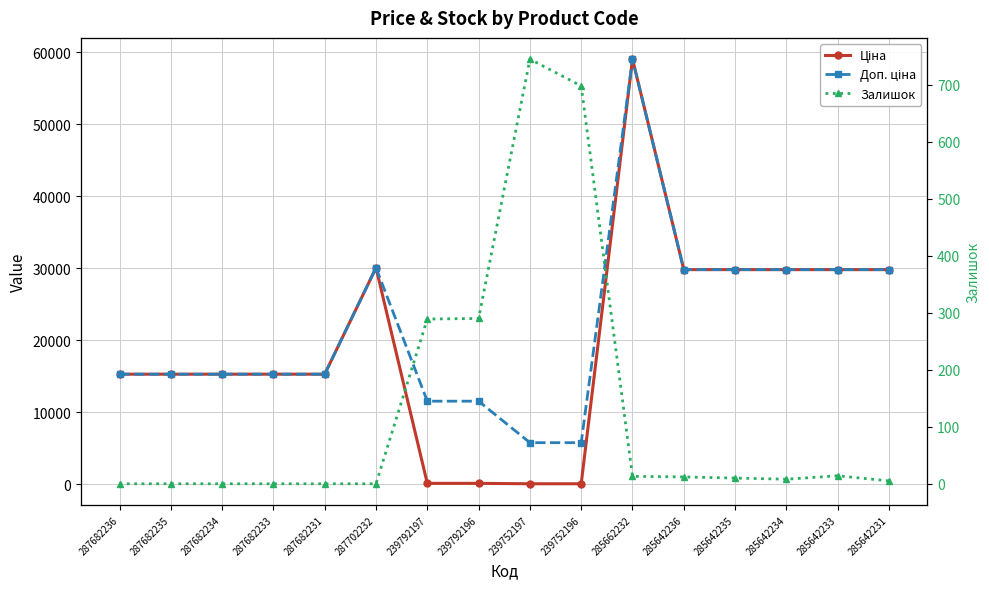

In Доп. ціна, how many points are higher than both neighbors (excluding endpoints)?

2